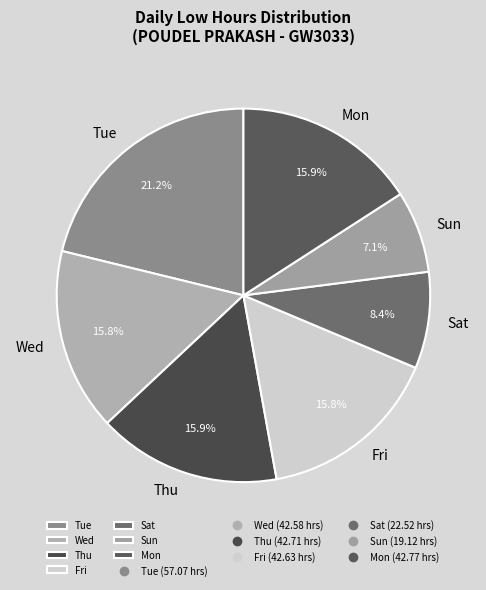

What is the smallest slice in the pie chart?

Sun